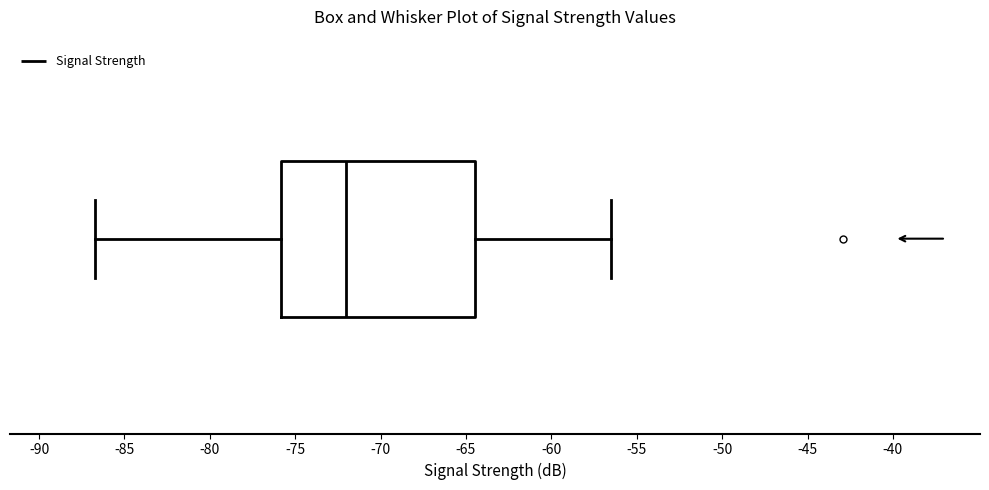

Where does the left whisker of the box end on the x-axis? The values are not printed on the chart, so give them approximately, as read against the axis.

-86.5